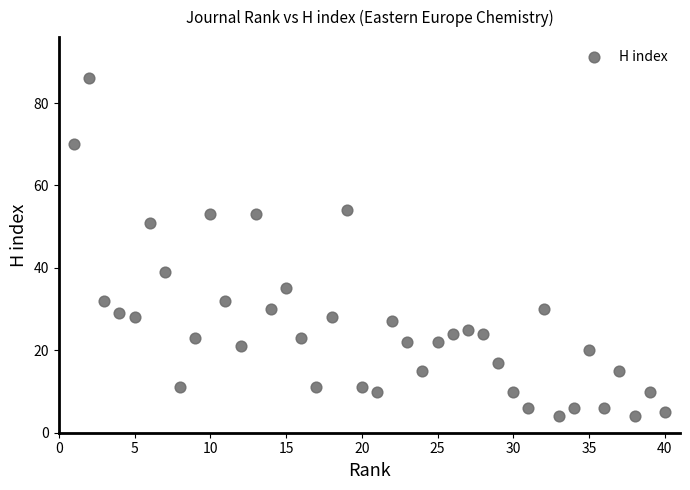

What is the range of Y values (max minus min)?

82